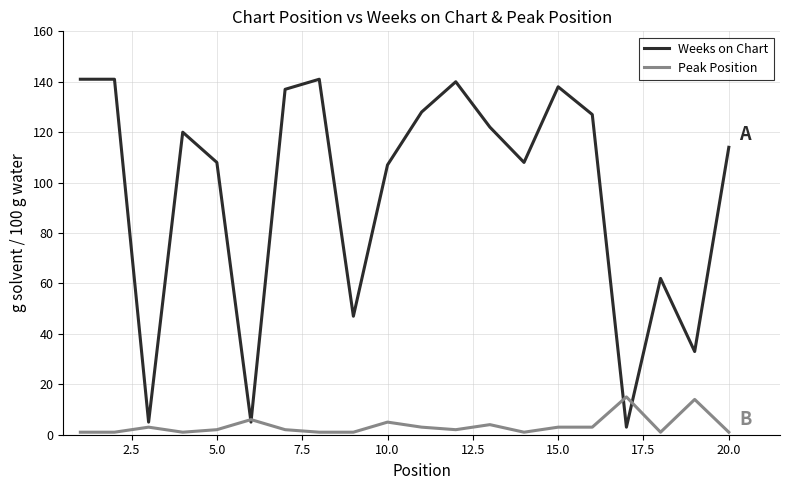

List the series in order of their overall mean, highest first.

Weeks on Chart, Peak Position